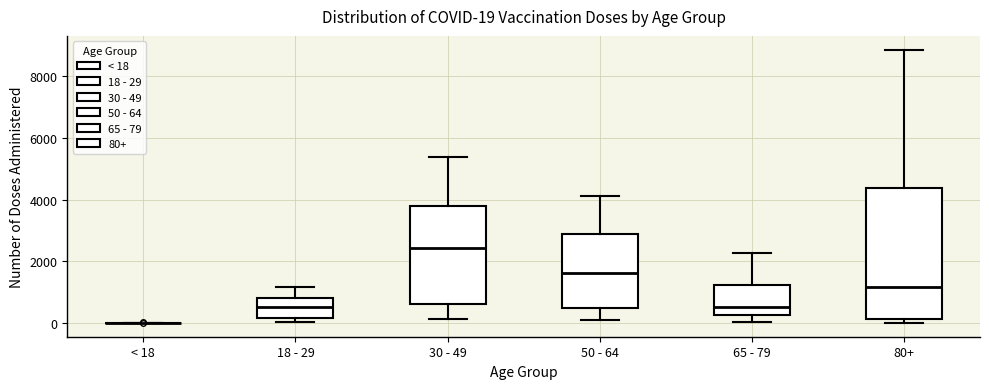

Comparing the boxes themselves (not the whiskers), which one is the tallest?

80+